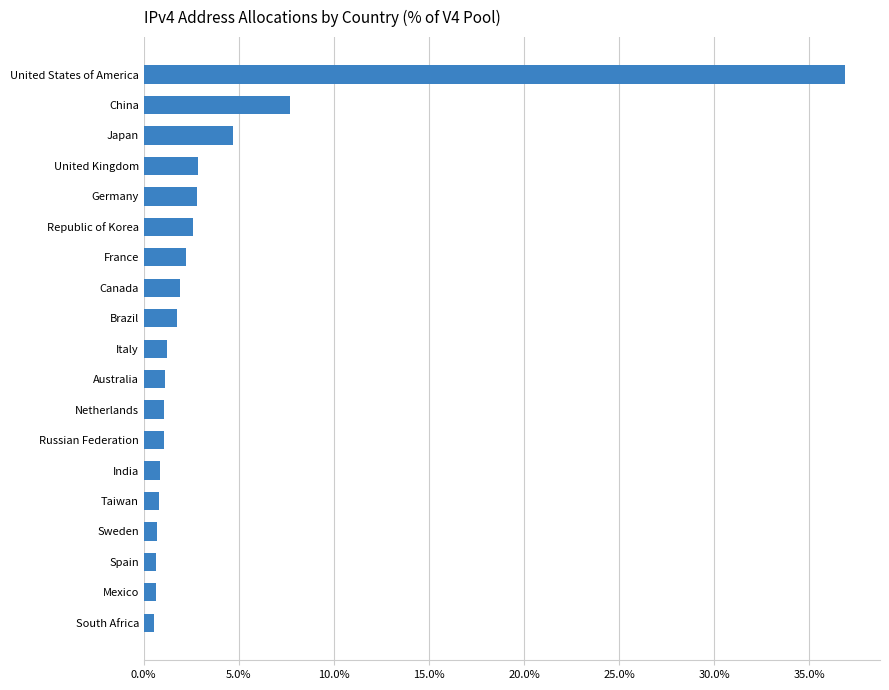

The value at Japan is 4.7. True or false?

True